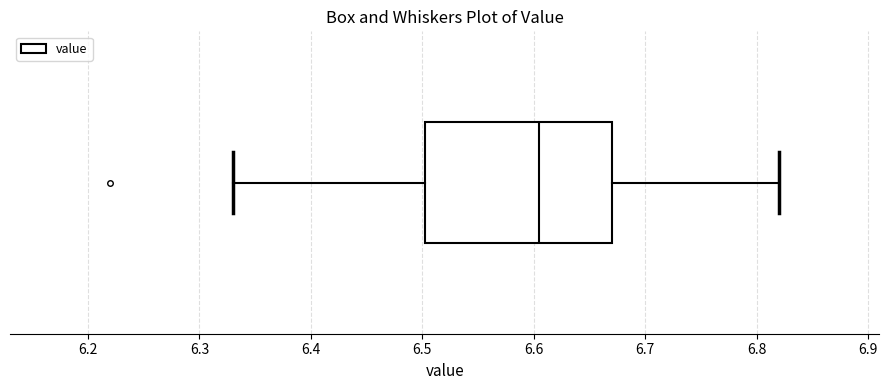

Where does the median line of the box sit on the x-axis? The values are not printed on the chart, so give them approximately, as read against the axis.

6.61